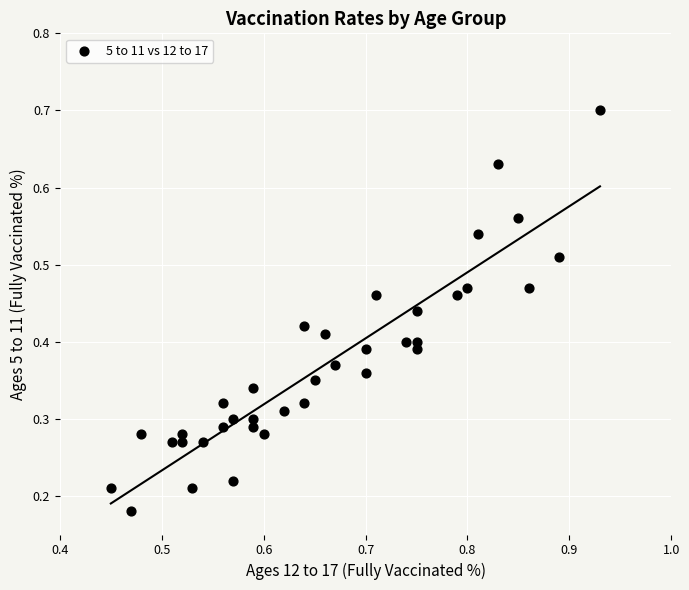

Count the number of points in this scatter plot.

37